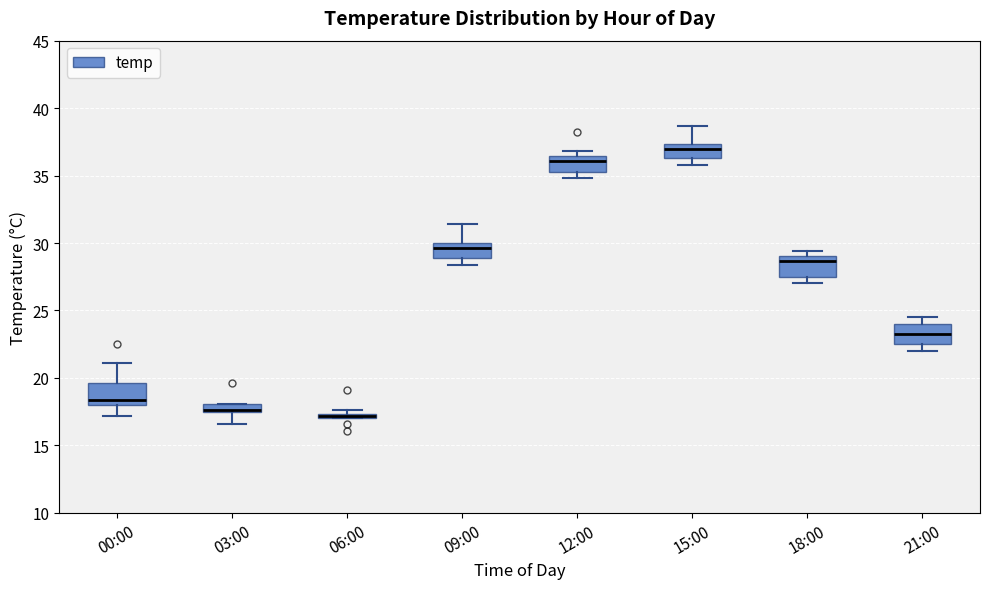

Where is the upper edge of the box for 06:00 on the y-axis? The values are not printed on the chart, so give them approximately, as read against the axis.

17.5